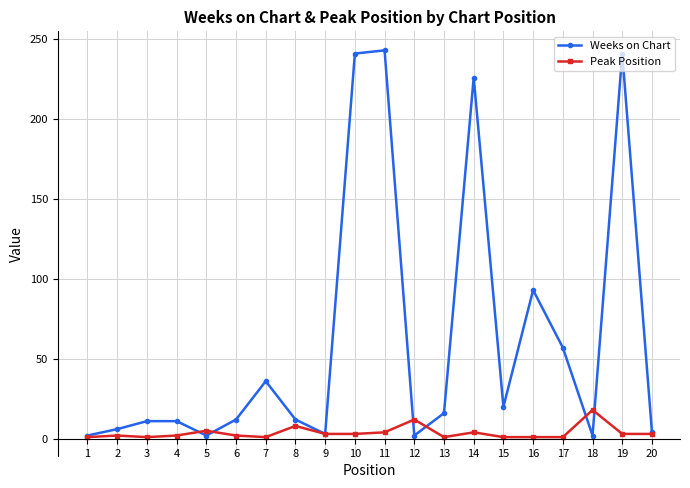

How many series are shown in this chart?

2